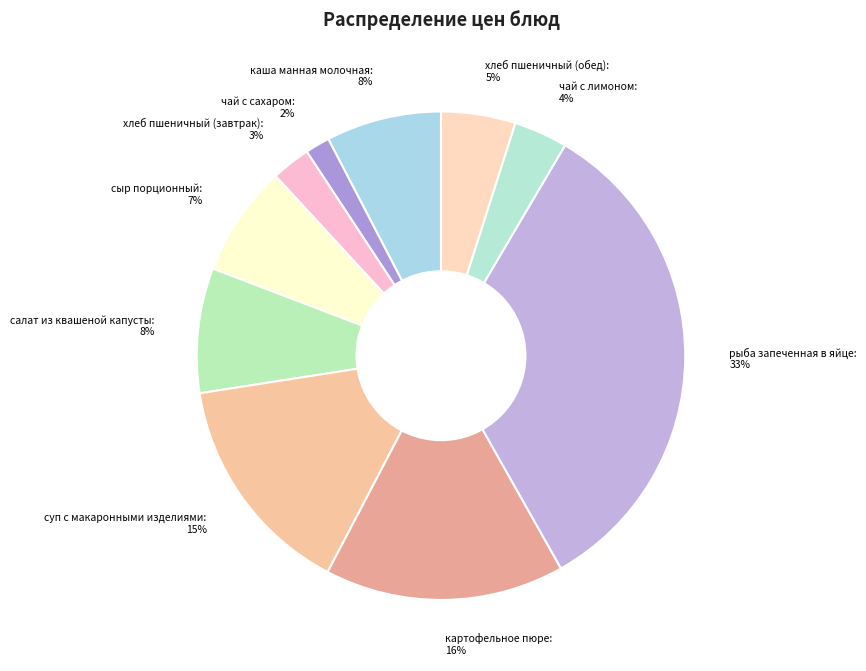

True or false: хлеб пшеничный (завтрак) accounts for 11% of the total.

False